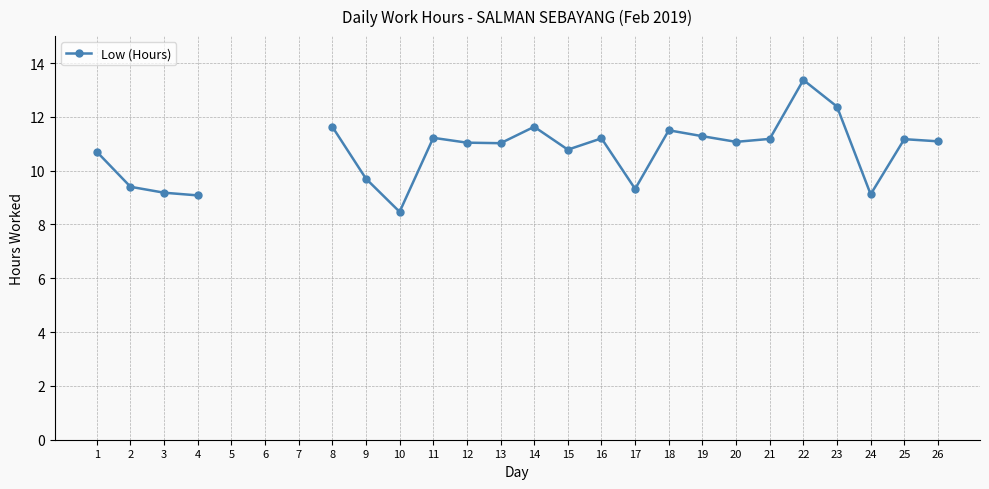

Count the number of data series in this chart.

1